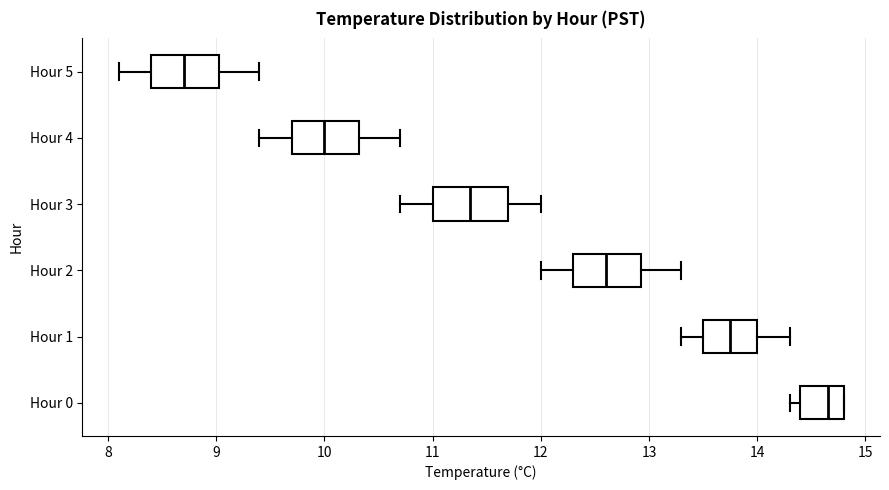

Which box has the furthest to the right median line?

Hour 0